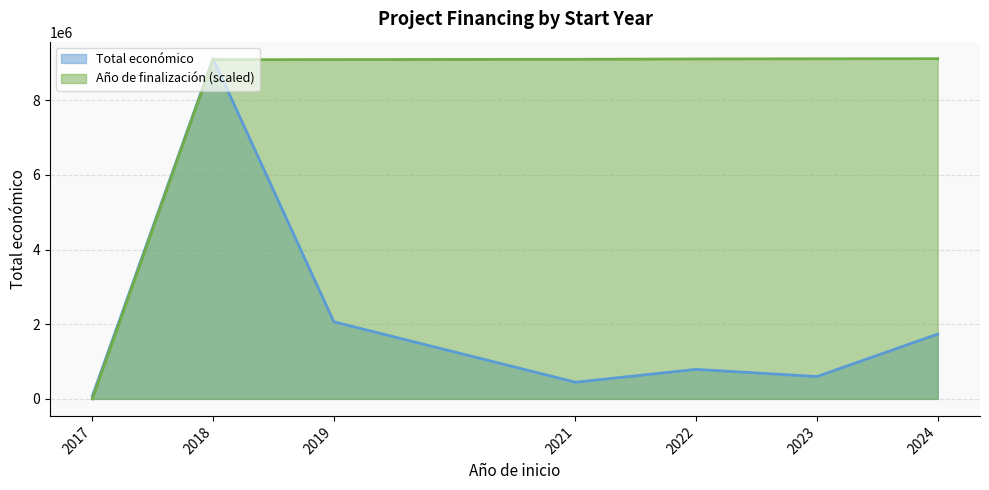

Which has a higher value, 2022 or 2018?

2018